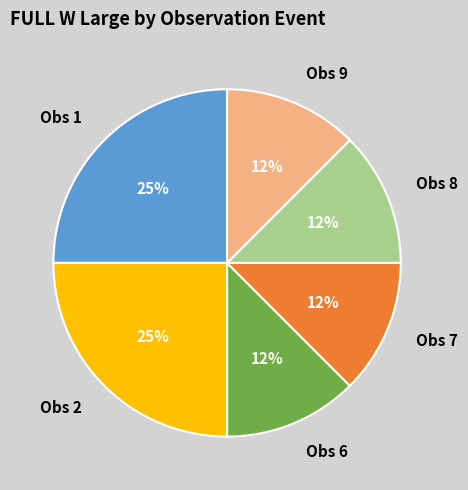

Is there any slice that represents more than half of the pie?

No